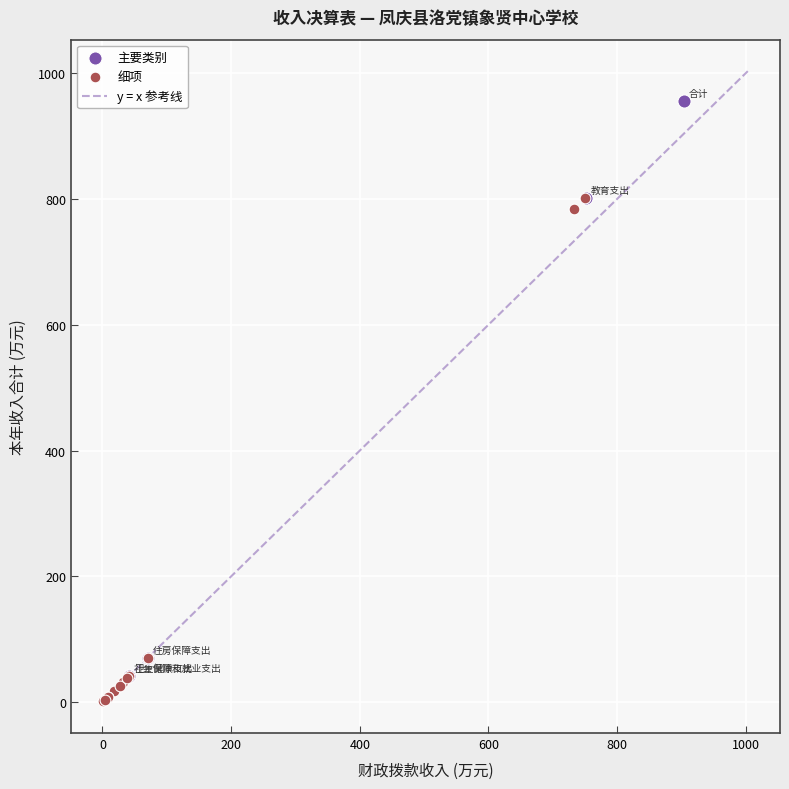

Which series contains the highest Y value?

主要类别